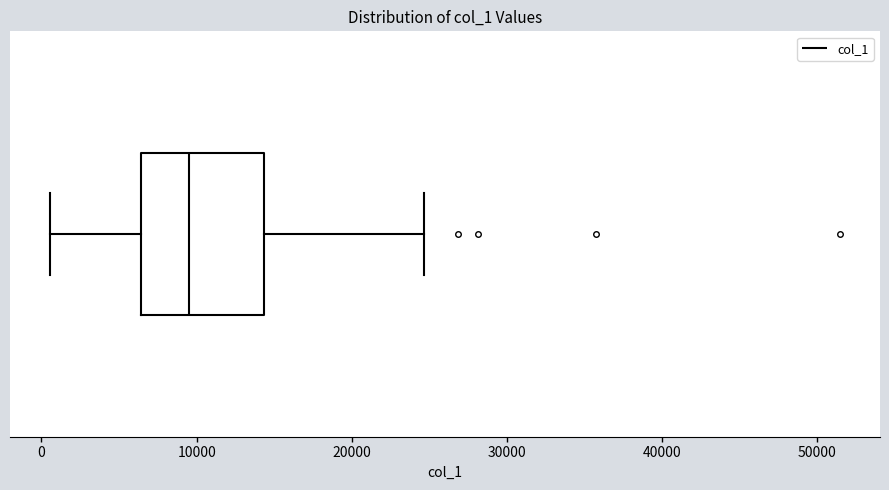

Read this box plot against the x-axis: the position of the median line, the range covered by the box, and the ends of both whiskers. The values are not printed on the chart, so give them approximately, as read against the axis.

median 9000, box 6000 to 14000, whiskers 1000 to 25000